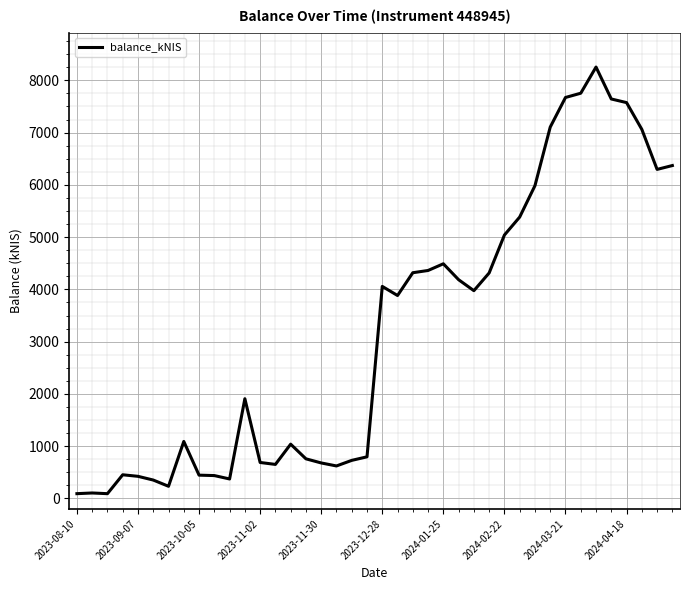

What is the greatest value displayed?

8254.4